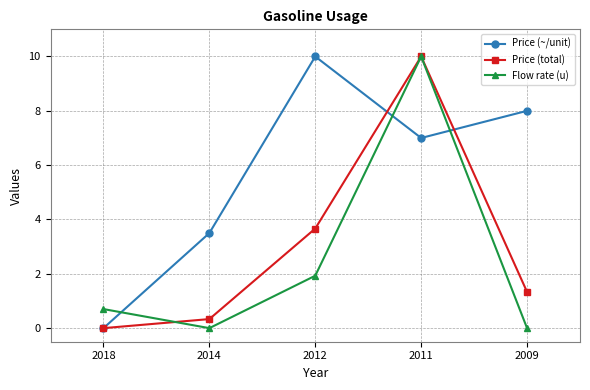

Rank the series at 2014 from highest to lowest value.

Price (~/unit), Price (total), Flow rate (u)